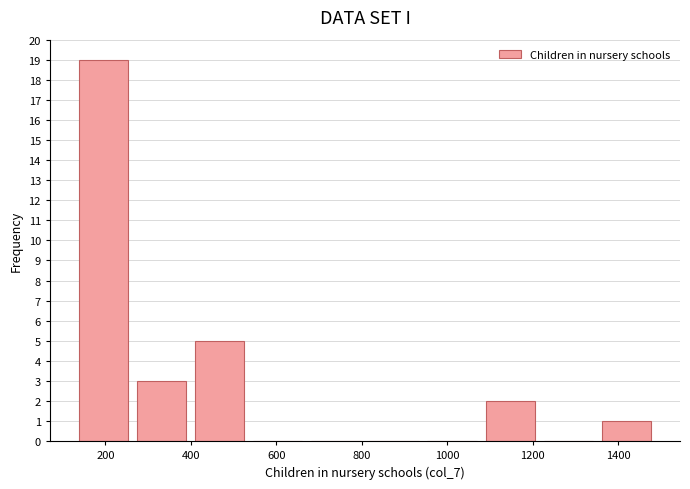

Over which range of the x-axis is the bar tallest?

120 to 260